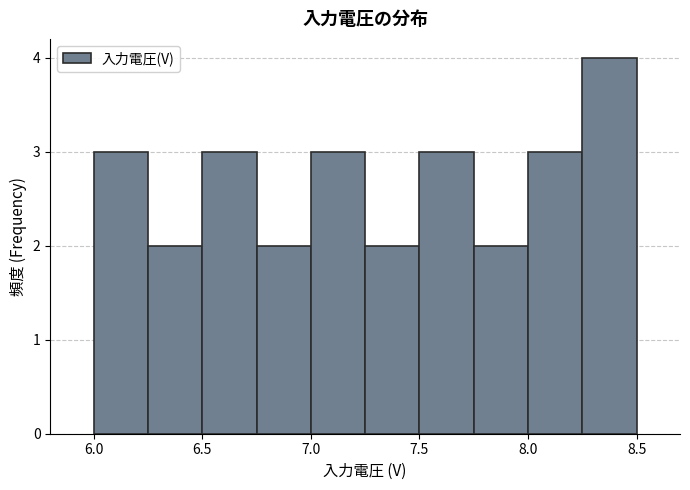

Reading left to right, list every bar in this chart as the range it spans on the x-axis followed by its height. The values are not printed on the chart, so give them approximately, as read against the axis.

6.00 to 6.25: 3
6.25 to 6.50: 2
6.50 to 6.75: 3
6.75 to 7.00: 2
7.00 to 7.25: 3
7.25 to 7.50: 2
7.50 to 7.75: 3
7.75 to 8.00: 2
8.00 to 8.25: 3
8.25 to 8.50: 4